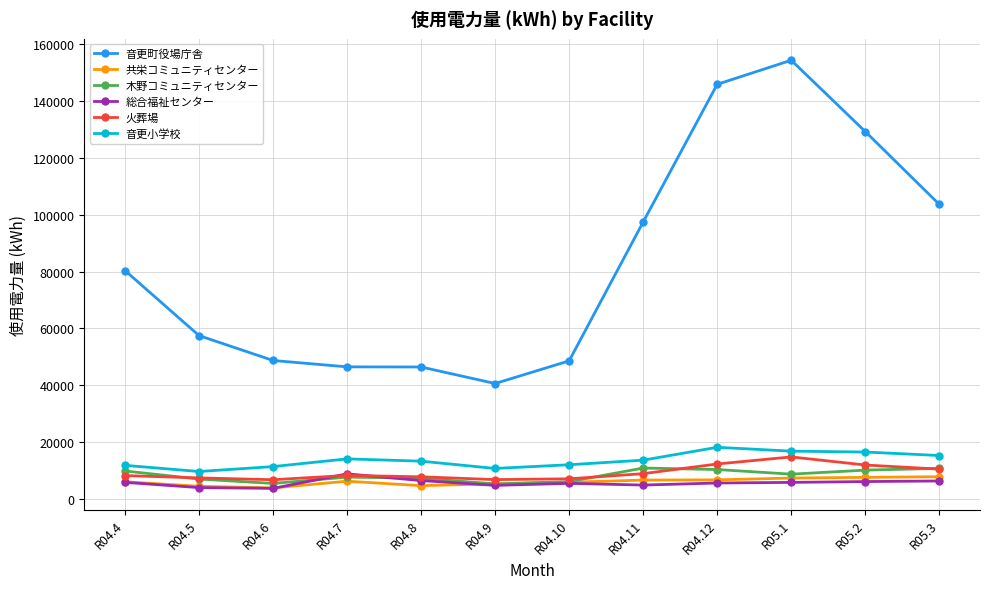

Is it true that 音更町役場庁舎 equals 80358 at R04.4?

True